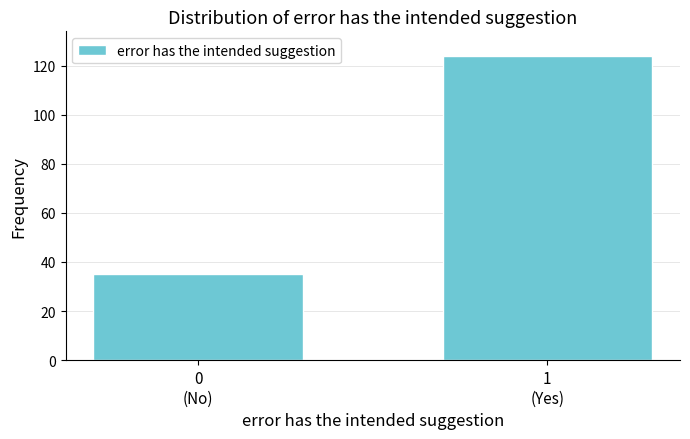

Reading left to right, list all the values displayed in this chart.

35	124